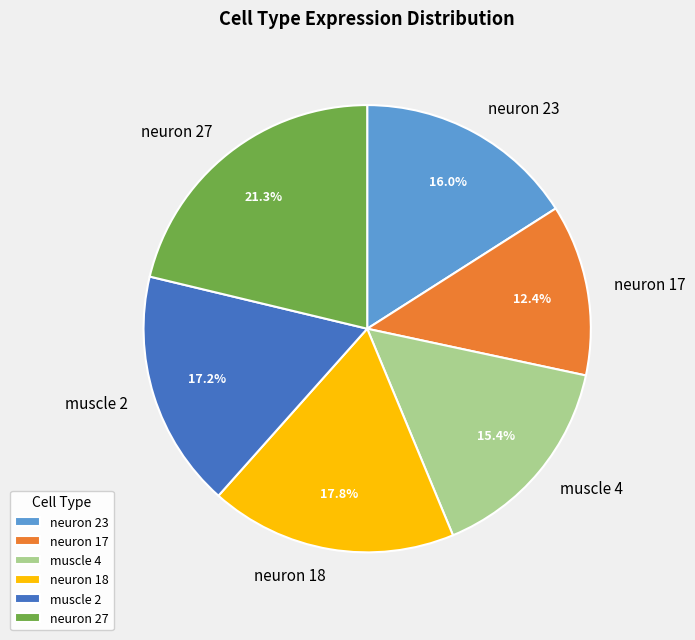

Is the sum of neuron 17 and muscle 2 greater than half?

No